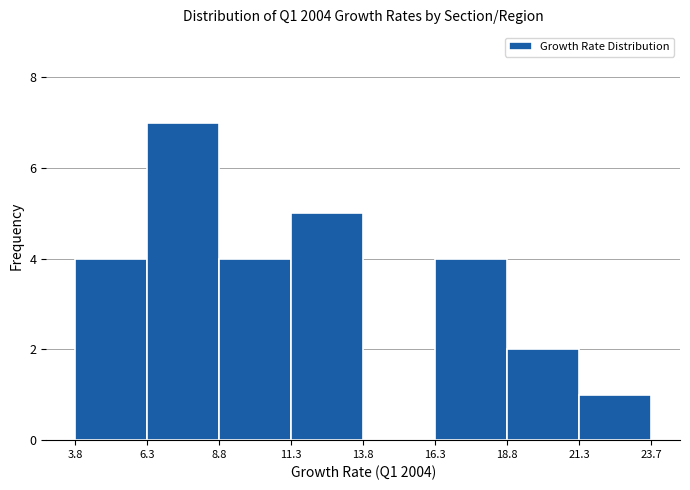

Which range on the x-axis has the tallest bar?

6.3 to 8.8